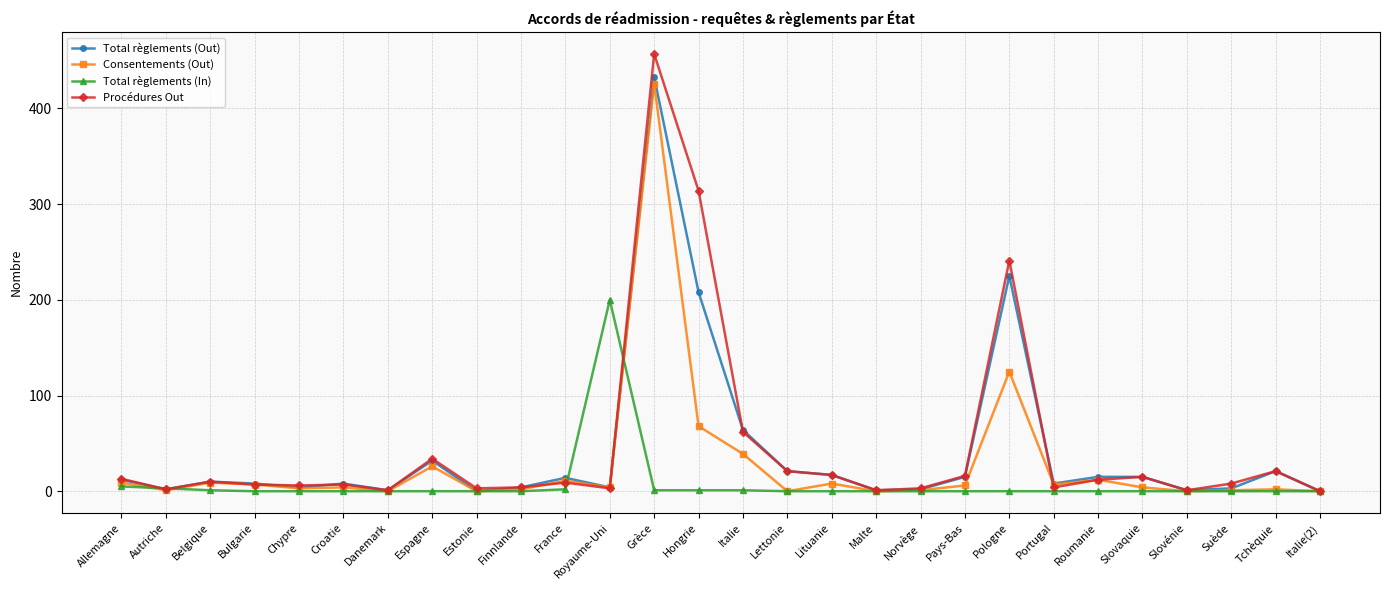

At how many categories does at least one series exceed 296?

2